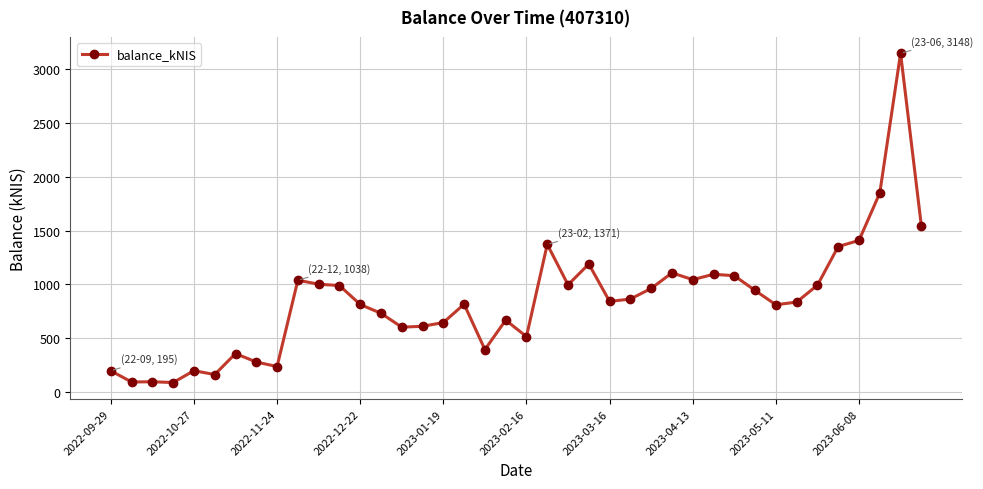

What is the value of the 28th point from the left?

1106.3